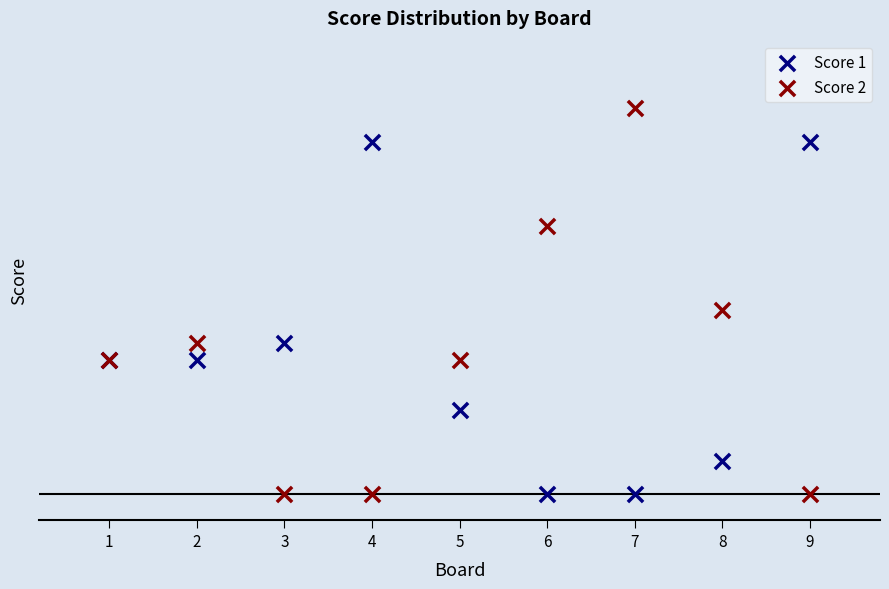

Which series has the widest spread of Y values?

Score 2